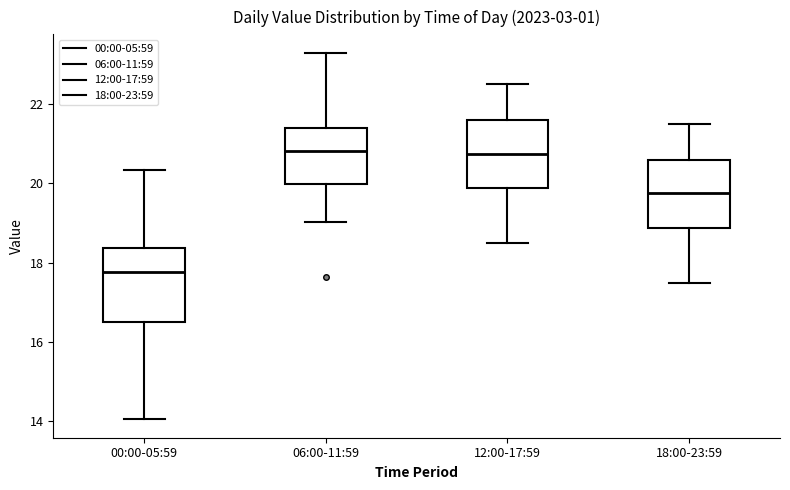

Where is the upper edge of the box for 00:00-05:59 on the y-axis? The values are not printed on the chart, so give them approximately, as read against the axis.

18.4